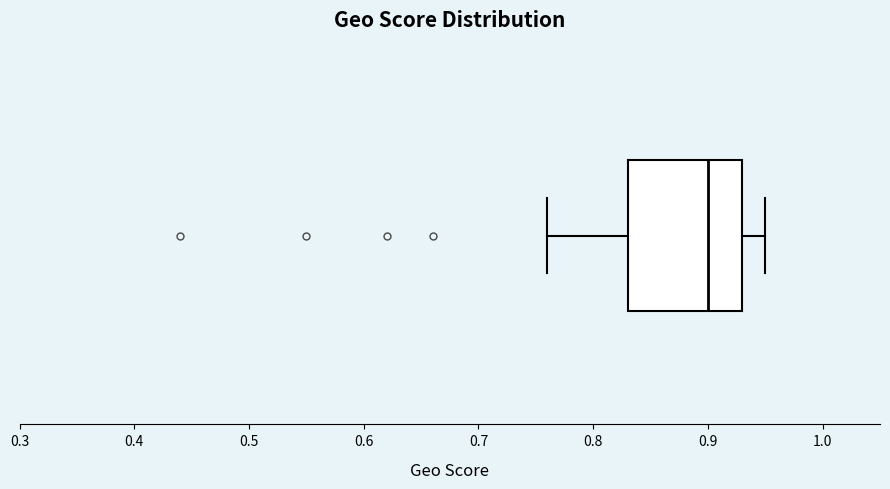

Where is the right edge of the box on the x-axis? The values are not printed on the chart, so give them approximately, as read against the axis.

0.93